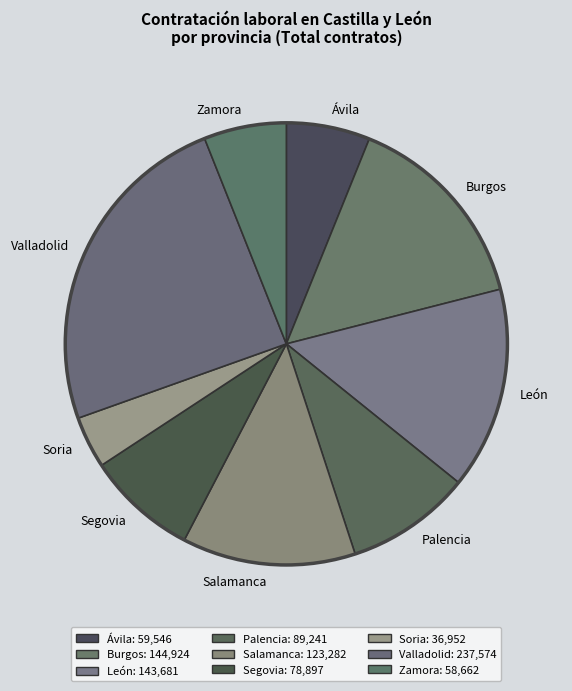

Does any single category account for the majority?

No